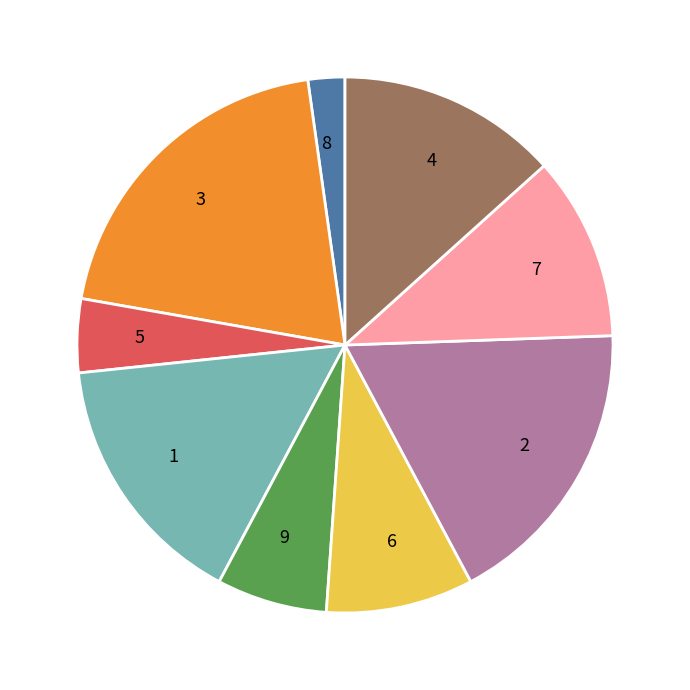

What is the ratio of the value at 6 to the value at 2?

0.5